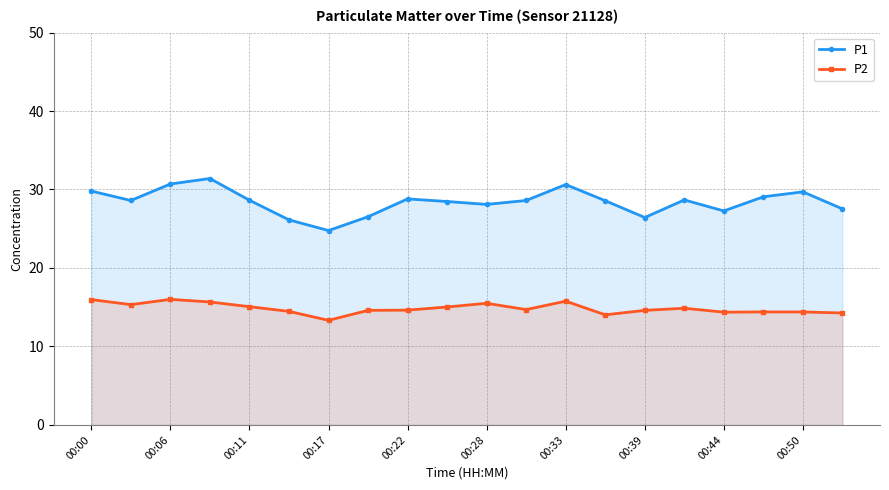

What is the average value of the P1 series?

28.4